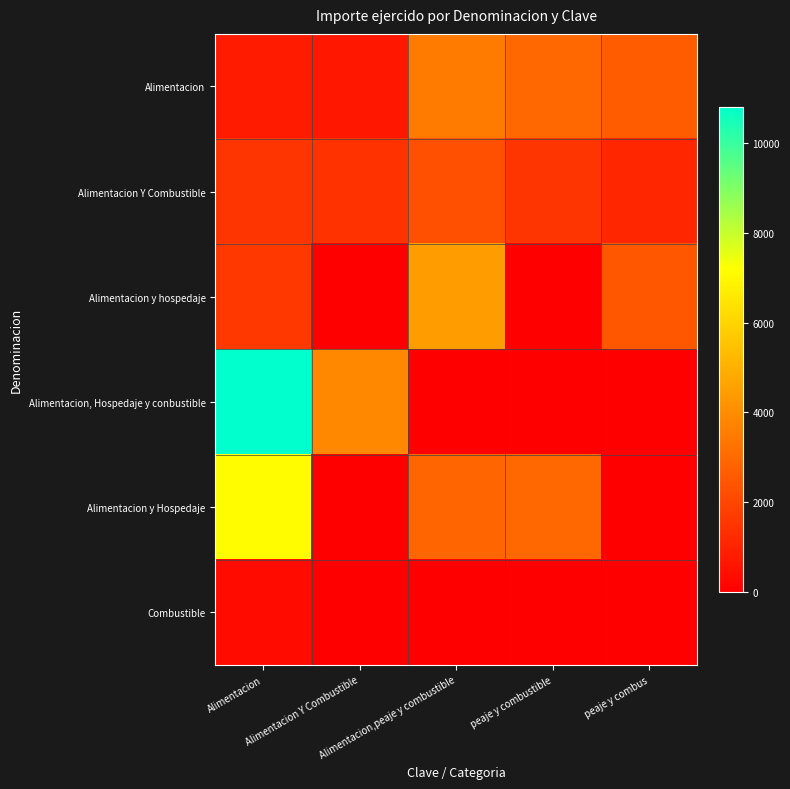

How many categories are shown in the chart?

5